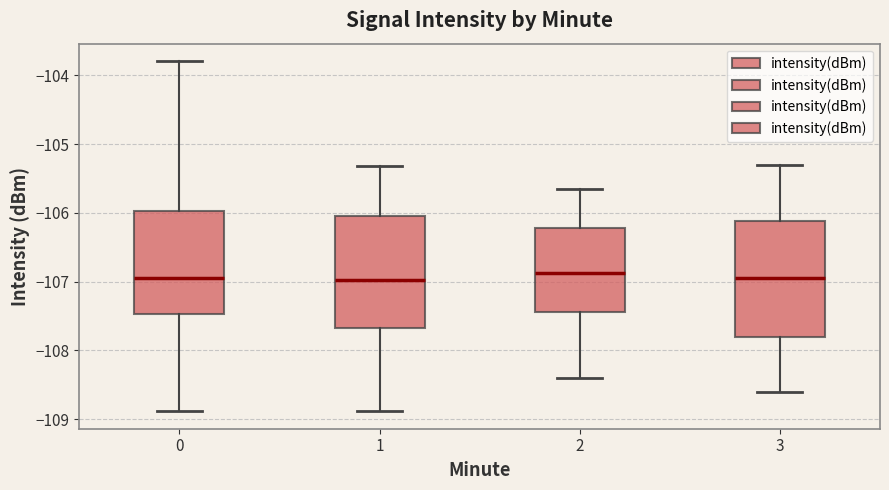

Reading left to right, transcribe this box plot: for each box, give where its median line is, the range the box spans, and where its two whiskers end, as read against the y-axis. The values are not printed on the chart, so give them approximately, as read against the axis.

0: median -107.0, box -107.5 to -106.0, whiskers -108.9 to -103.8
1: median -107.0, box -107.7 to -106.0, whiskers -108.9 to -105.3
2: median -106.9, box -107.4 to -106.2, whiskers -108.4 to -105.6
3: median -106.9, box -107.8 to -106.1, whiskers -108.6 to -105.3